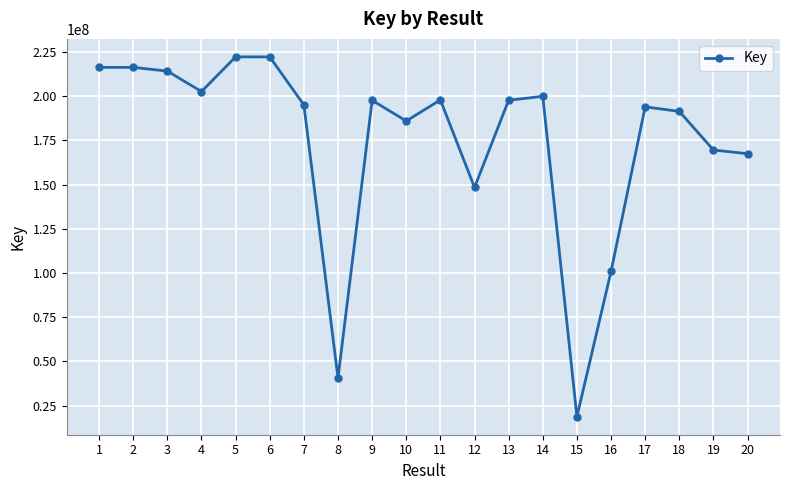

Which label corresponds to the smallest value in the chart?

15